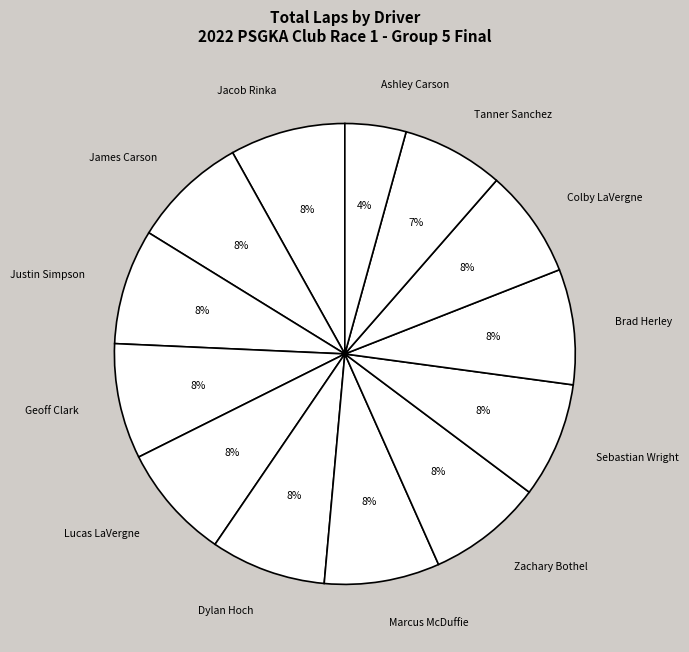

What is the ratio of the value at Lucas LaVergne to the value at Brad Herley?

1.0